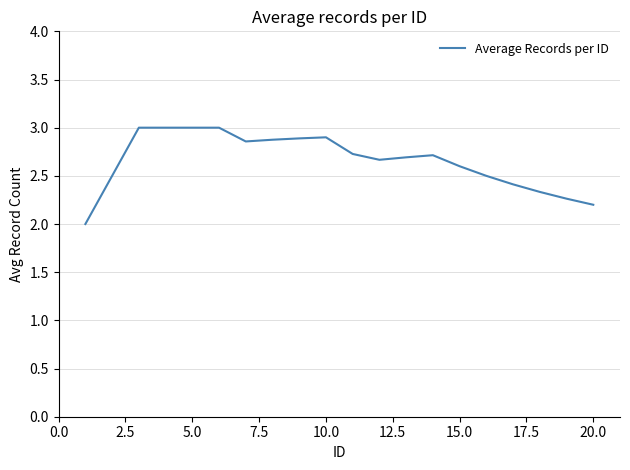

What is the difference between the maximum and minimum values?

1.0